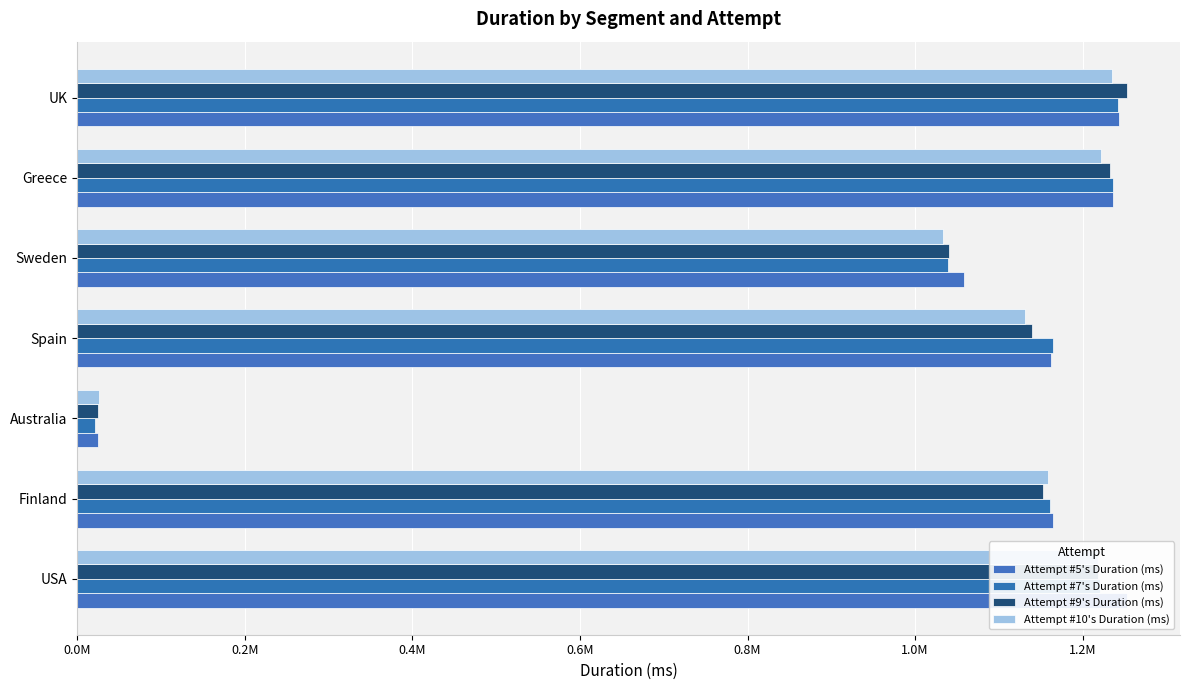

Between USA and Australia, which series saw the biggest shift?

Attempt #5's Duration (ms)